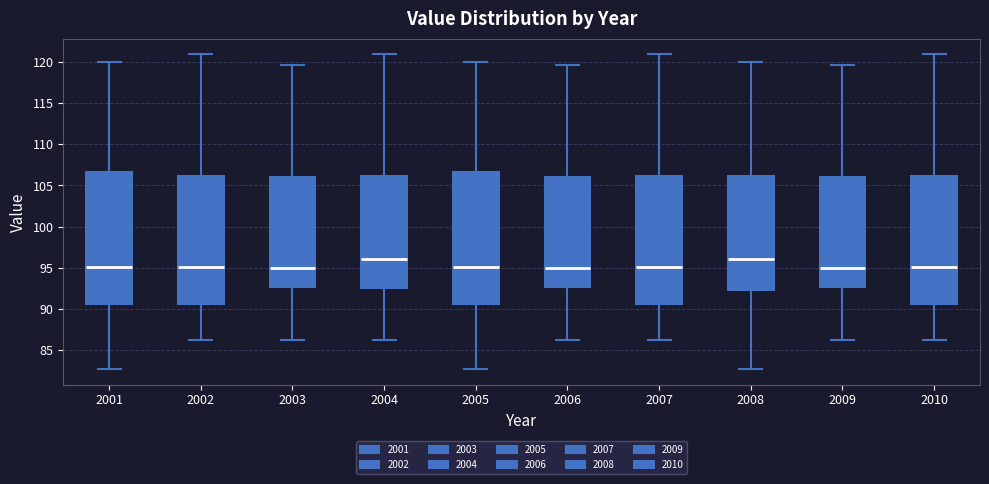

Reading left to right, transcribe this box plot: for each box, give where its median line is, the range the box spans, and where its two whiskers end, as read against the y-axis. The values are not printed on the chart, so give them approximately, as read against the axis.

2001: median 95.0, box 90.5 to 106.5, whiskers 82.5 to 120.0
2002: median 95.0, box 90.5 to 106.0, whiskers 86.0 to 121.0
2003: median 95.0, box 92.5 to 106.0, whiskers 86.0 to 119.5
2004: median 96.0, box 92.5 to 106.0, whiskers 86.0 to 121.0
2005: median 95.0, box 90.5 to 106.5, whiskers 82.5 to 120.0
2006: median 95.0, box 92.5 to 106.0, whiskers 86.0 to 119.5
2007: median 95.0, box 90.5 to 106.0, whiskers 86.0 to 121.0
2008: median 96.0, box 92.5 to 106.0, whiskers 82.5 to 120.0
2009: median 95.0, box 92.5 to 106.0, whiskers 86.0 to 119.5
2010: median 95.0, box 90.5 to 106.0, whiskers 86.0 to 121.0